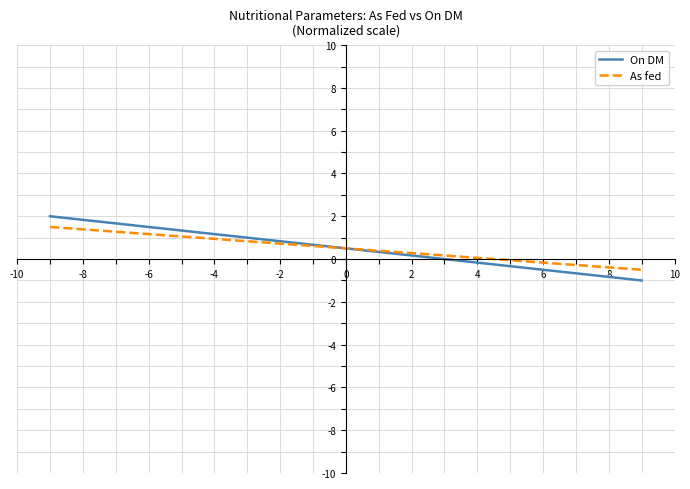

What is the smallest value displayed?

-1.0